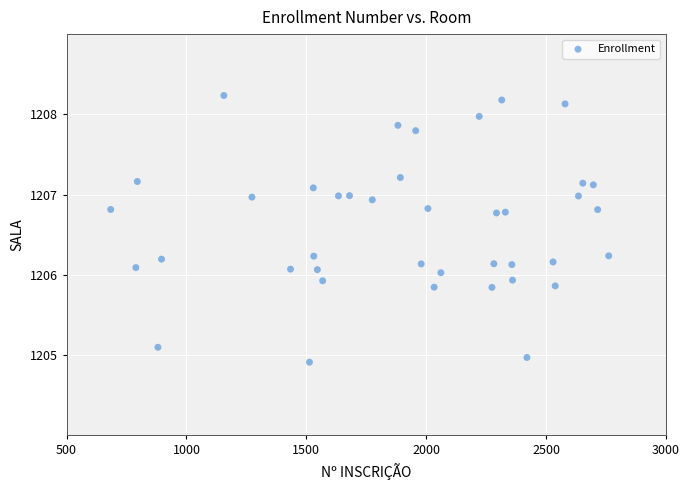

What is the range of Y values (max minus min)?

3.3